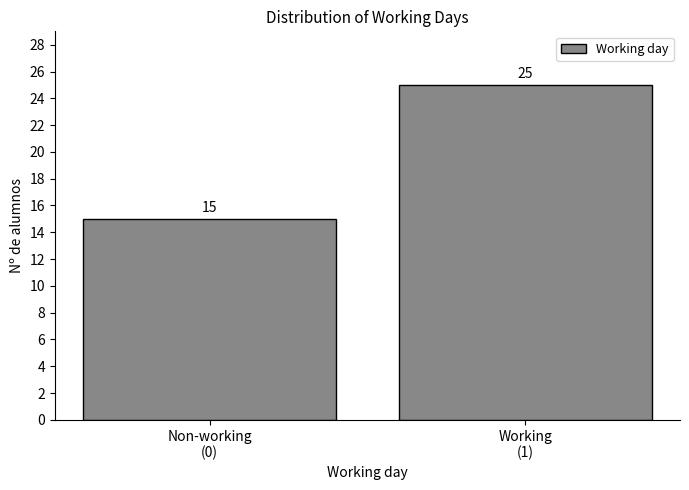

Reading left to right, transcribe all the data shown in this chart.

15	25